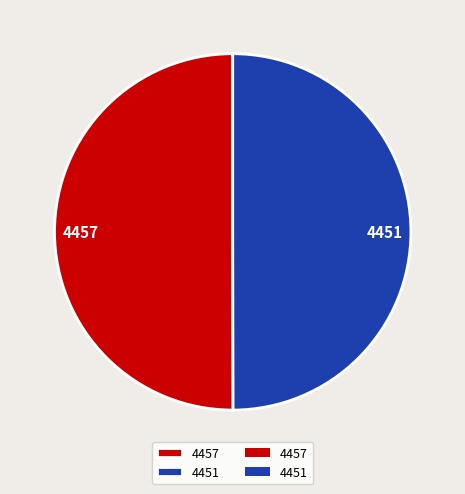

What is the ratio of the value at 4451 to the value at 4457?

1.0